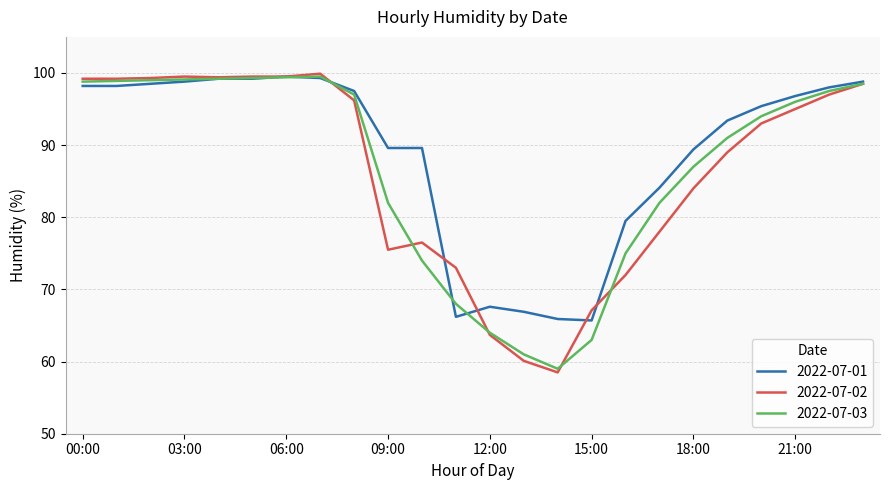

In 2022-07-03, how many points are lower than both neighbors (excluding endpoints)?

1